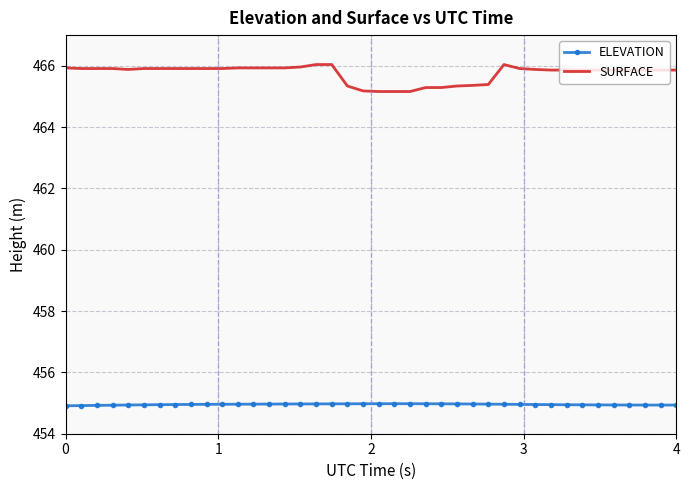

What is the maximum value shown in the chart?

466.0